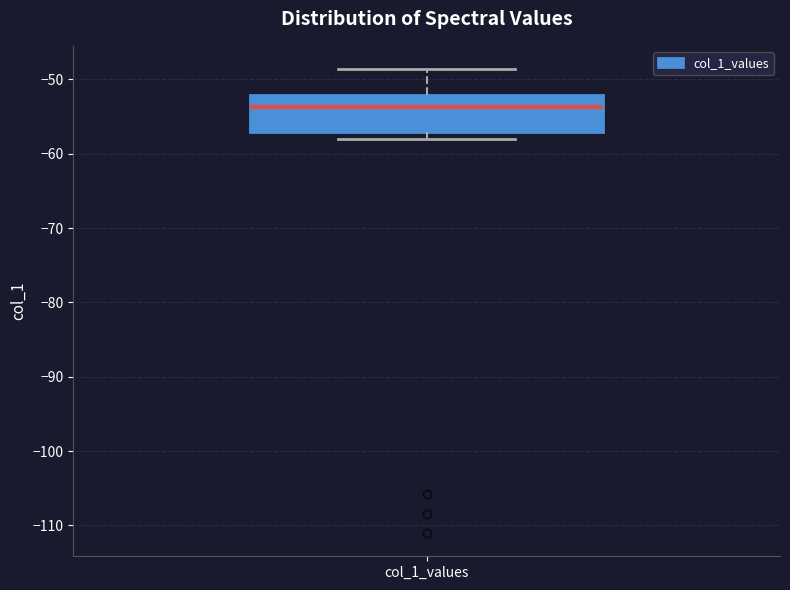

Transcribe this box plot: give where the median line is, the range the box spans, and where the two whiskers end, as read against the y-axis. The values are not printed on the chart, so give them approximately, as read against the axis.

median -54, box -57 to -52, whiskers -58 to -49